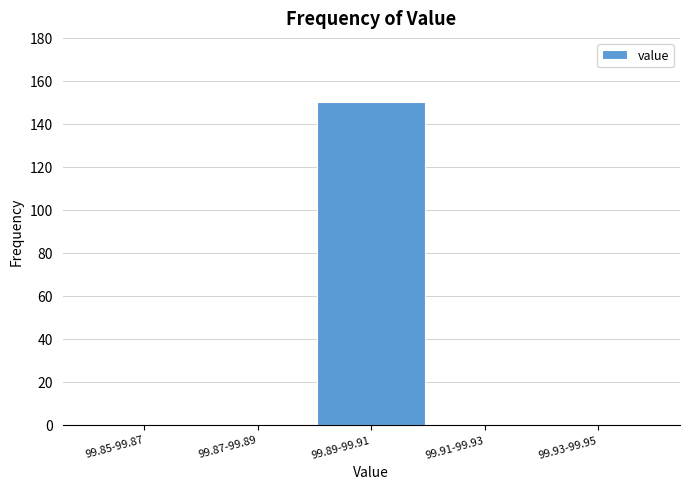

Reading right to left, list all the values displayed in this chart.

99.93-99.95=0	99.91-99.93=0	99.89-99.91=150	99.87-99.89=0	99.85-99.87=0